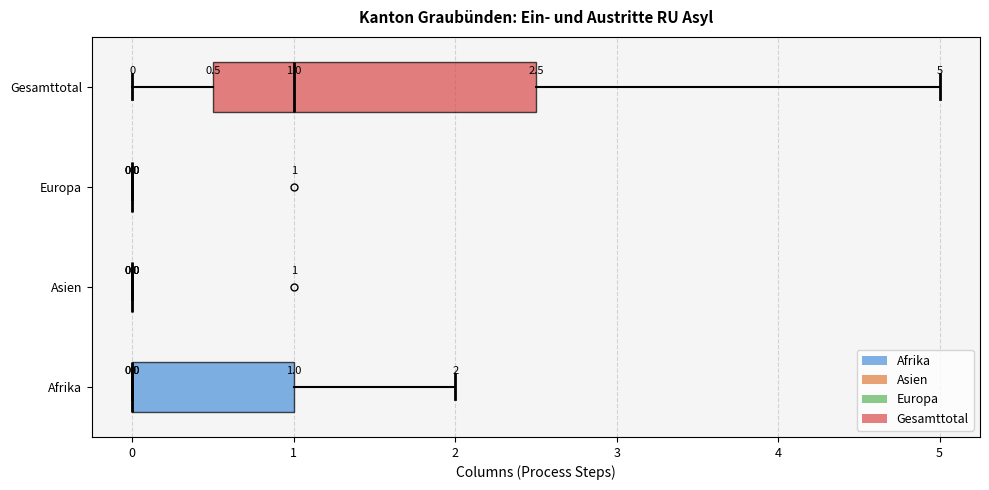

Comparing the boxes themselves (not the whiskers), which one is the widest?

Gesamttotal